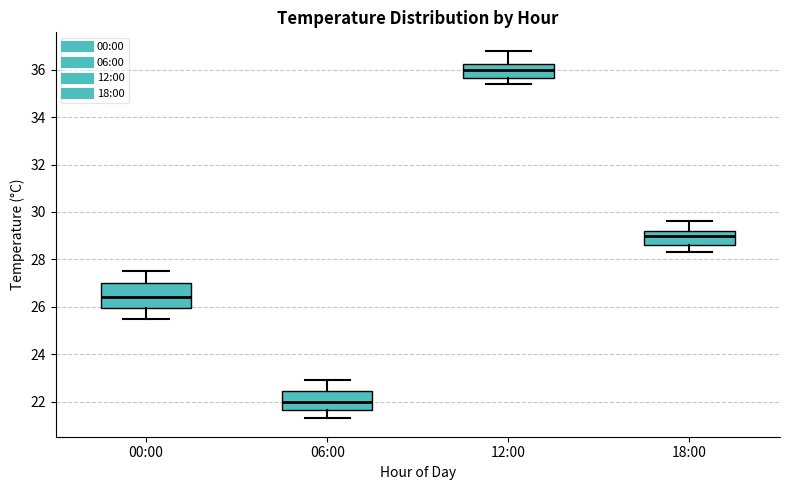

Reading left to right, transcribe this box plot: for each box, give where its median line is, the range the box spans, and where its two whiskers end, as read against the y-axis. The values are not printed on the chart, so give them approximately, as read against the axis.

00:00: median 26.4, box 26.0 to 27.0, whiskers 25.6 to 27.6
06:00: median 22.0, box 21.6 to 22.4, whiskers 21.4 to 23.0
12:00: median 36.0, box 35.6 to 36.2, whiskers 35.4 to 36.8
18:00: median 29.0, box 28.6 to 29.2, whiskers 28.4 to 29.6